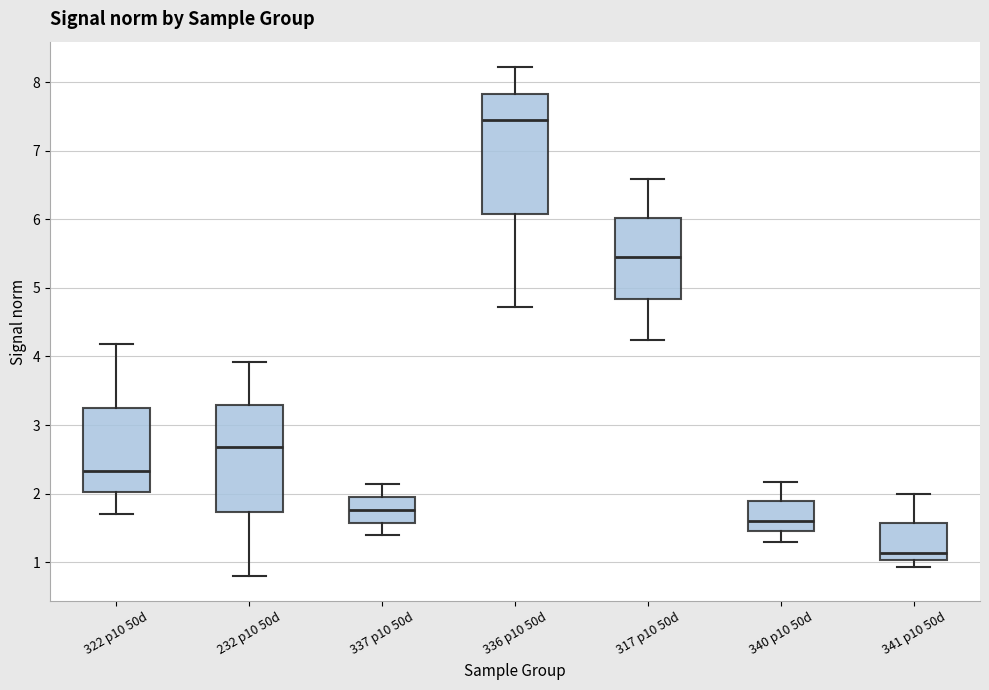

Where is the upper edge of the box for 337 p10 50d on the y-axis? The values are not printed on the chart, so give them approximately, as read against the axis.

2.0